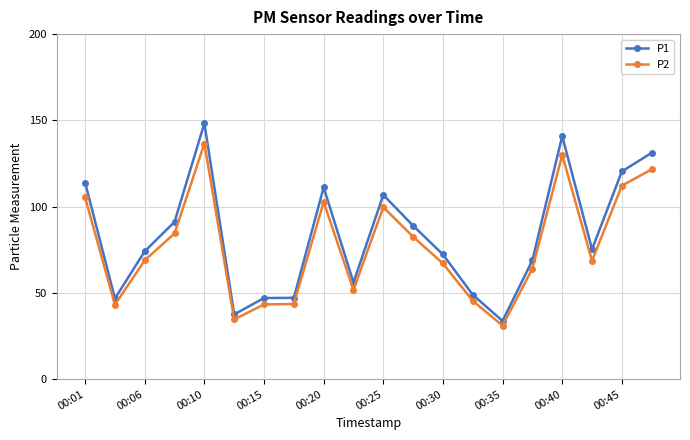

True or false: P1 and P2 intersect in this chart.

False